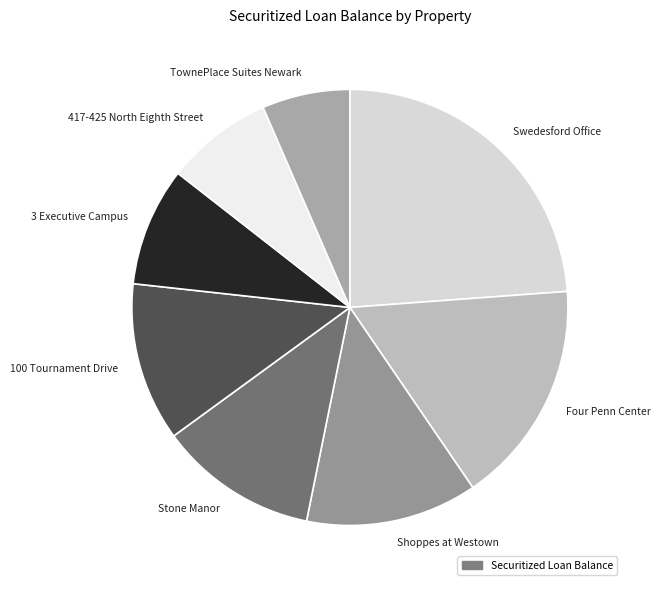

Count the number of slices in the pie.

8